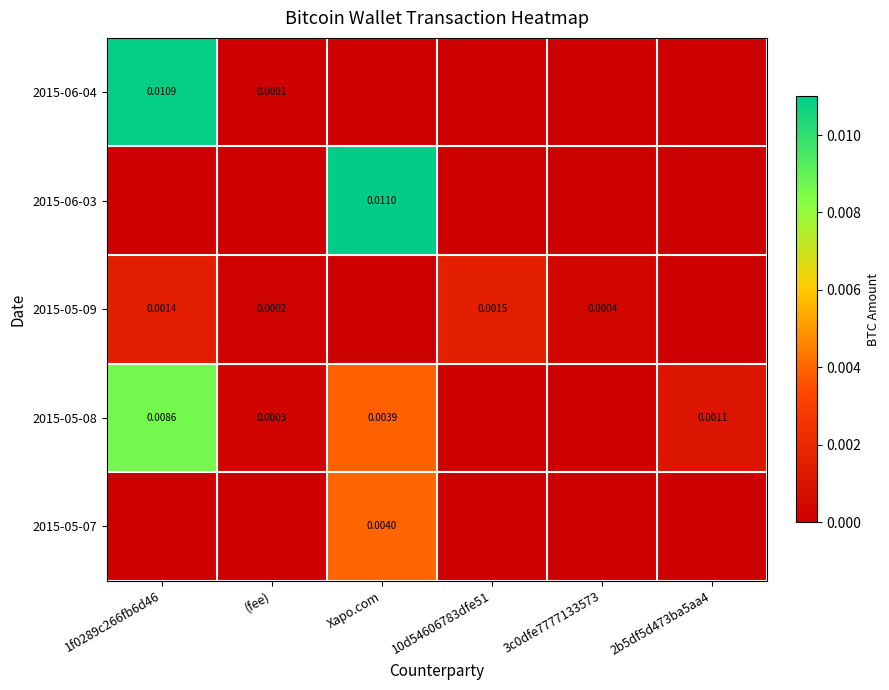

Is the value of 2015-05-07 at Xapo.com greater than the value of 2015-05-08 at 1f0289c266fb6d46?

No